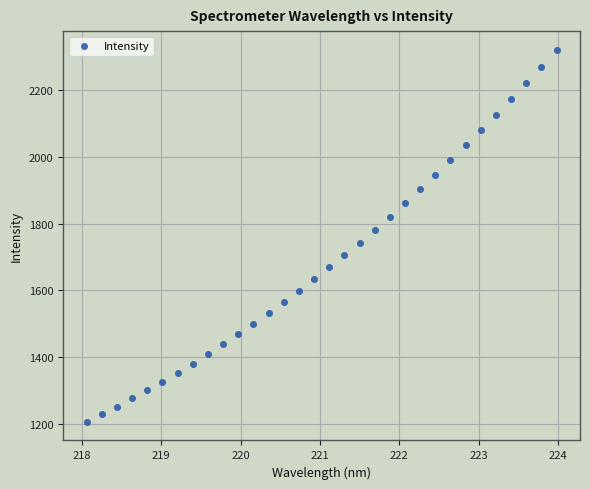

What is the range of X values (max minus min)?

5.9